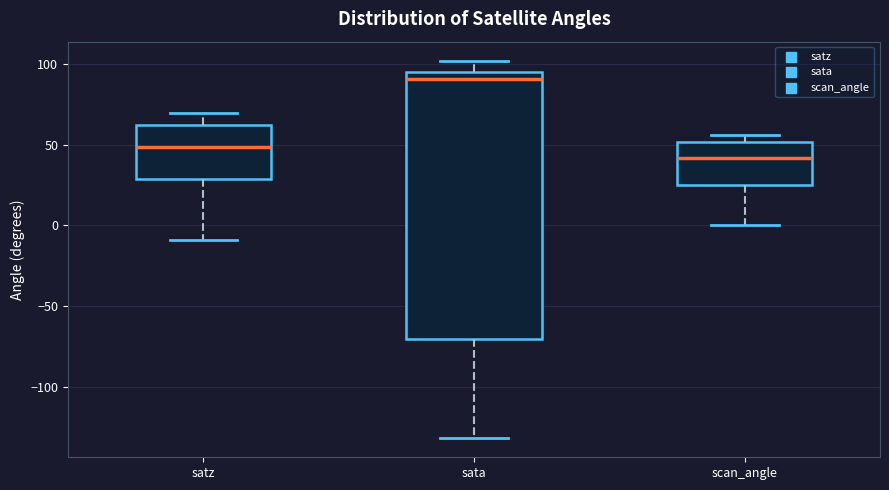

Reading left to right, transcribe this box plot: for each box, give where its median line is, the range the box spans, and where its two whiskers end, as read against the y-axis. The values are not printed on the chart, so give them approximately, as read against the axis.

satz: median 50, box 30 to 60, whiskers -10 to 70
sata: median 90, box -70 to 95, whiskers -130 to 100
scan_angle: median 40, box 25 to 50, whiskers 0 to 55